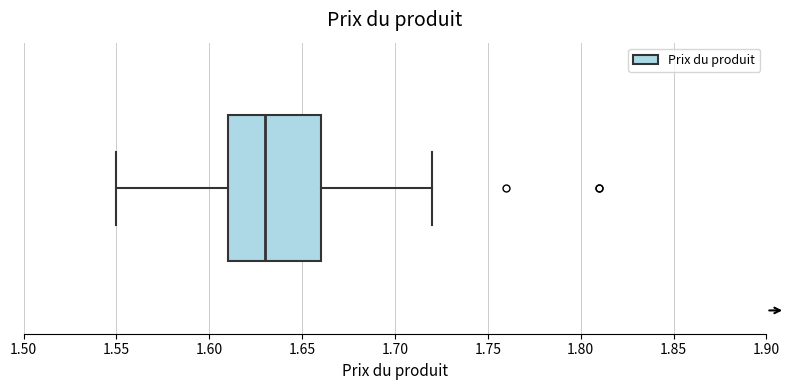

Where does the right whisker of the box end on the x-axis? The values are not printed on the chart, so give them approximately, as read against the axis.

1.72